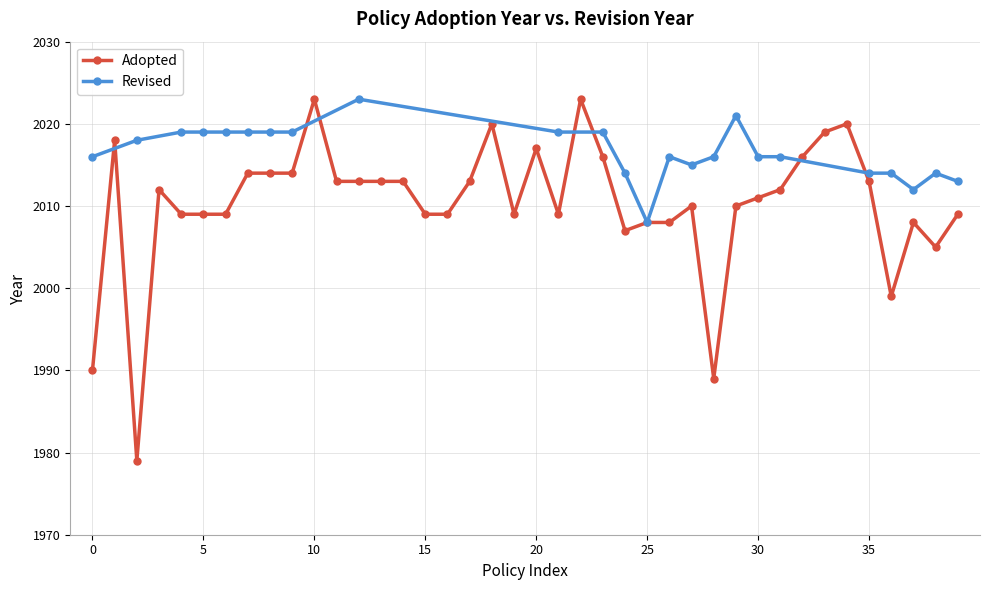

What is the lowest value of the Adopted series?

1979